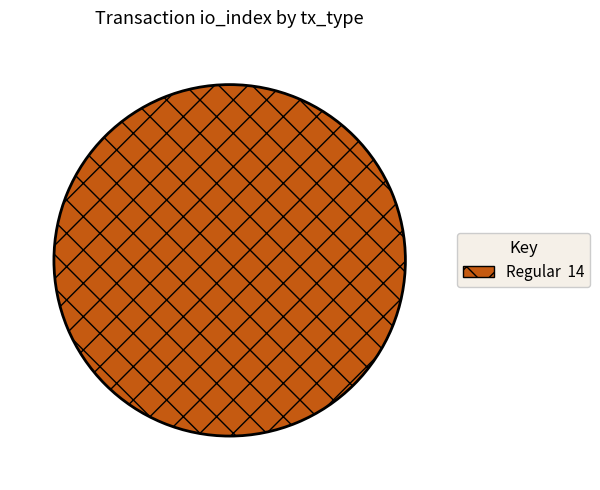

Does any single category account for the majority?

Yes